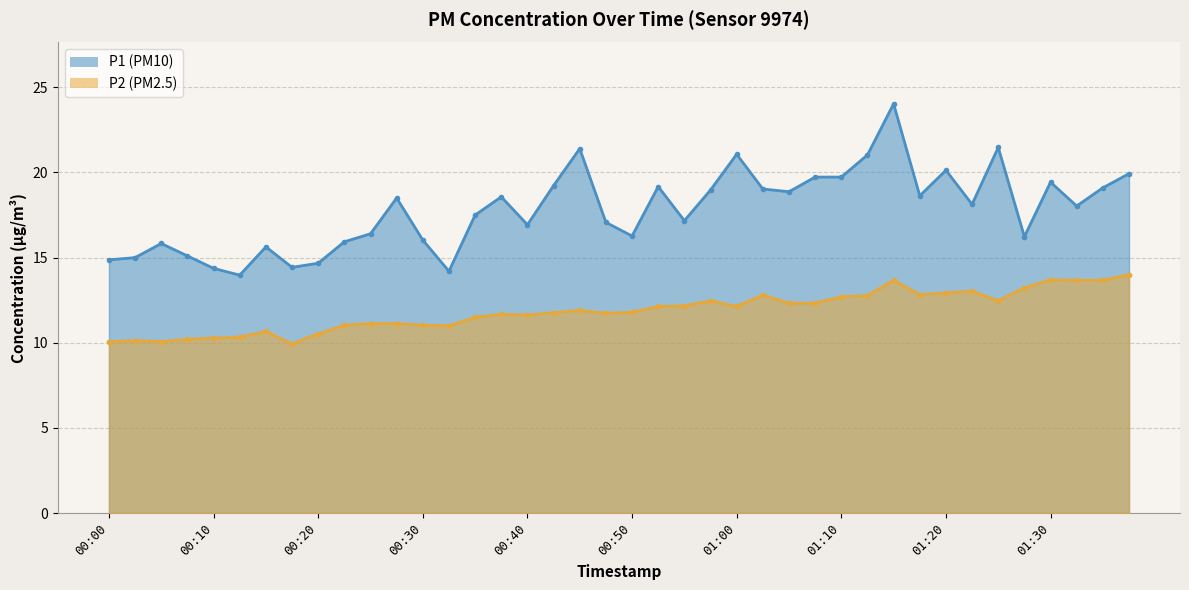

Rank the series by their average value, from highest to lowest.

P1 (PM10), P2 (PM2.5)